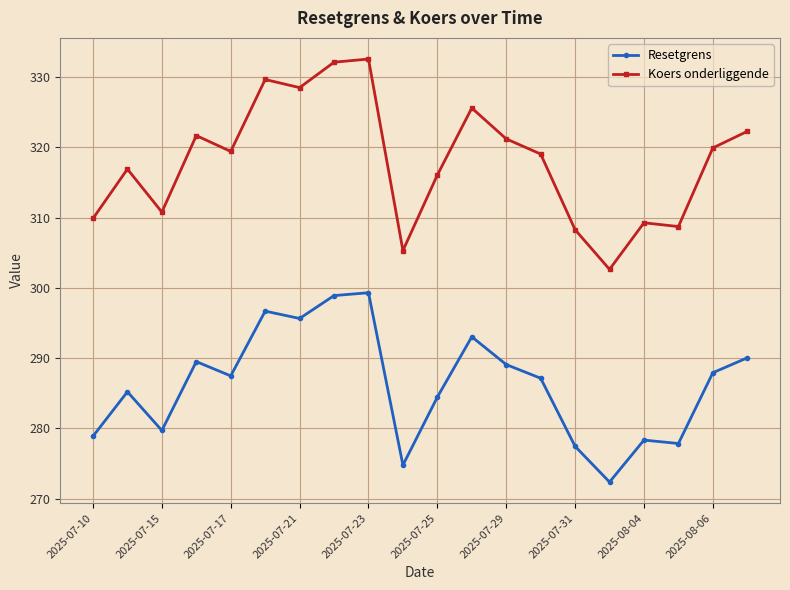

What is the maximum value for Resetgrens?

299.3